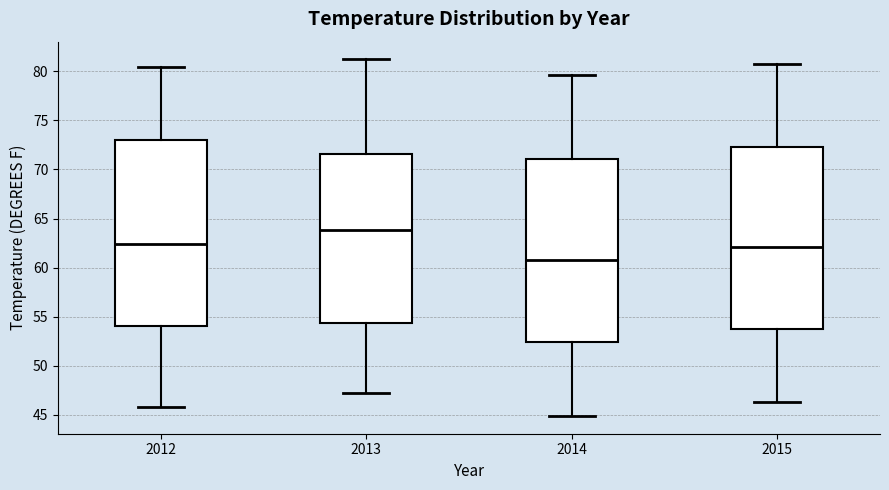

Reading left to right, transcribe this box plot: for each box, give where its median line is, the range the box spans, and where its two whiskers end, as read against the y-axis. The values are not printed on the chart, so give them approximately, as read against the axis.

2012: median 62.5, box 54.0 to 73.0, whiskers 46.0 to 80.5
2013: median 64.0, box 54.5 to 71.5, whiskers 47.0 to 81.0
2014: median 61.0, box 52.5 to 71.0, whiskers 45.0 to 79.5
2015: median 62.0, box 53.5 to 72.5, whiskers 46.5 to 80.5